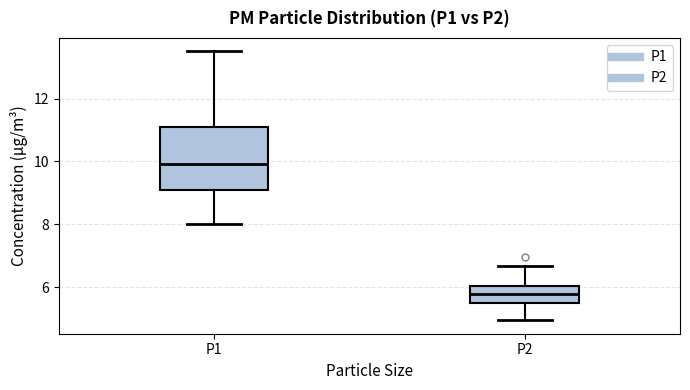

Reading left to right, transcribe this box plot: for each box, give where its median line is, the range the box spans, and where its two whiskers end, as read against the y-axis. The values are not printed on the chart, so give them approximately, as read against the axis.

P1: median 10.0, box 9.0 to 11.2, whiskers 8.0 to 13.6
P2: median 5.8, box 5.6 to 6.0, whiskers 5.0 to 6.6